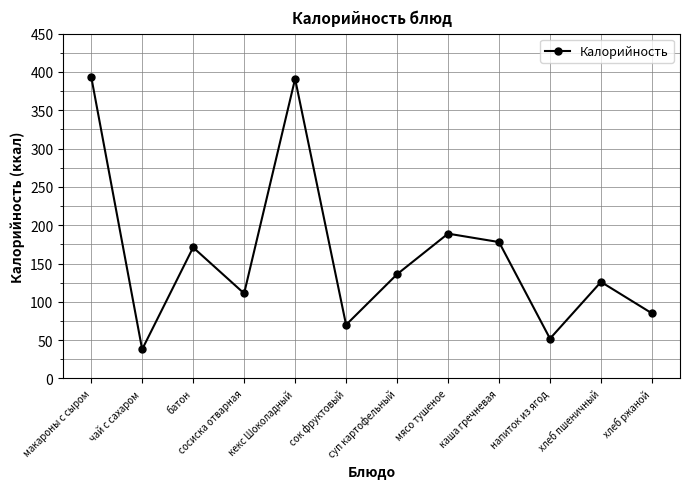

What is the label of the 10th point from the left?

напиток из ягод